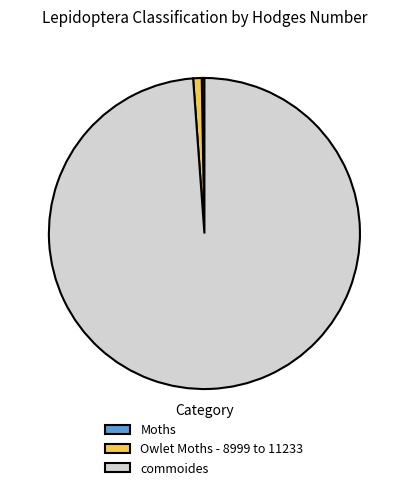

Is it true that commoides is 99% of the pie?

True